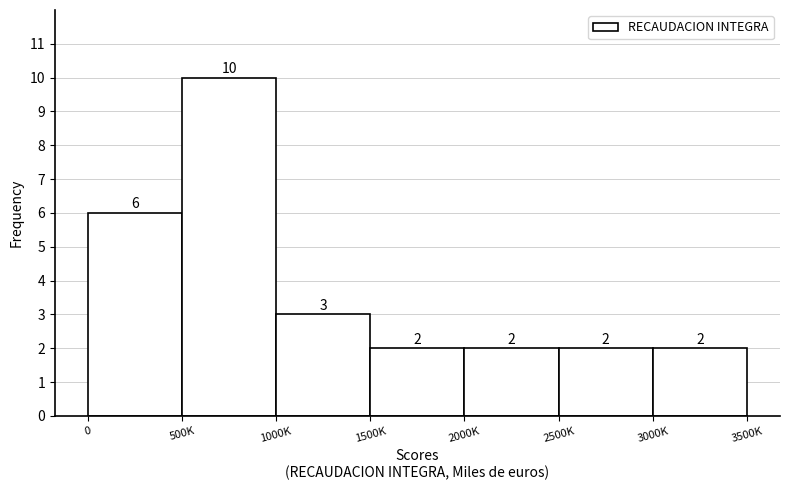

Reading left to right, transcribe all the data shown in this chart.

6	10	3	2	2	2	2